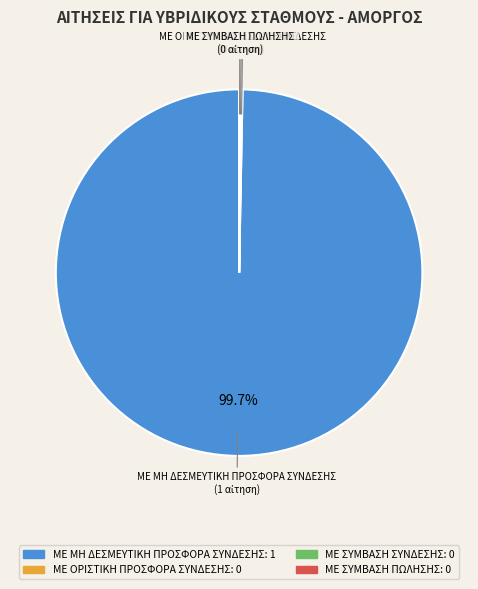

Is there any slice that represents more than half of the pie?

Yes